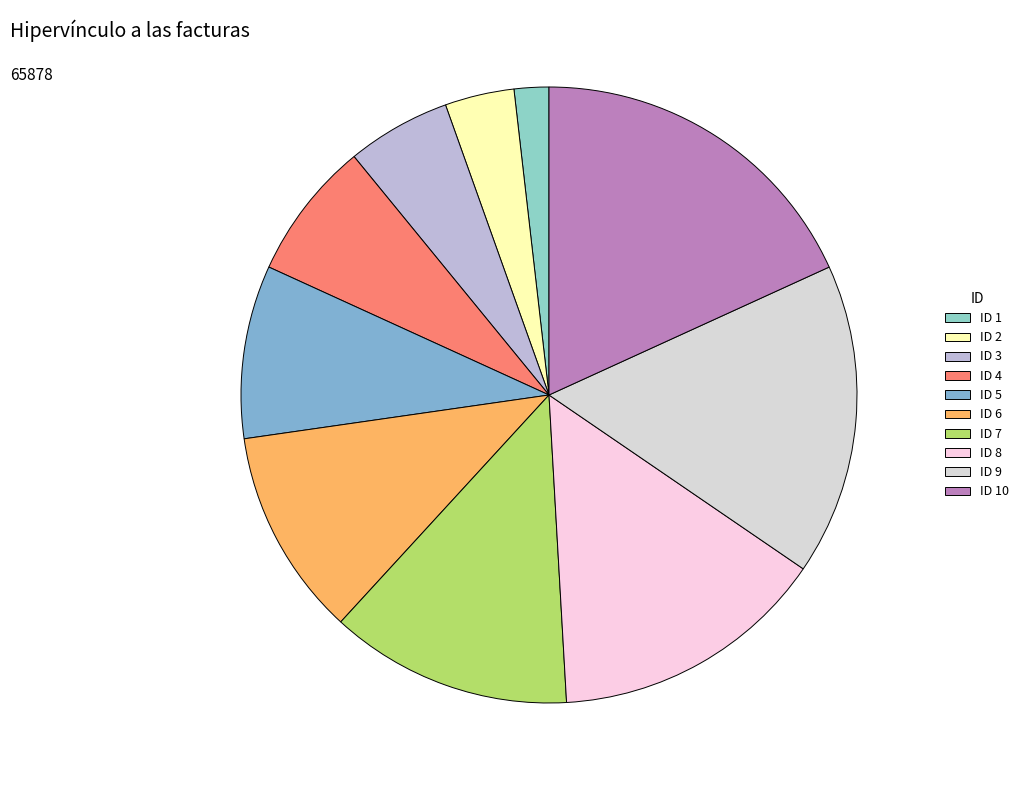

Combined, what portion of the pie is ID 9 and ID 8?

30.9%